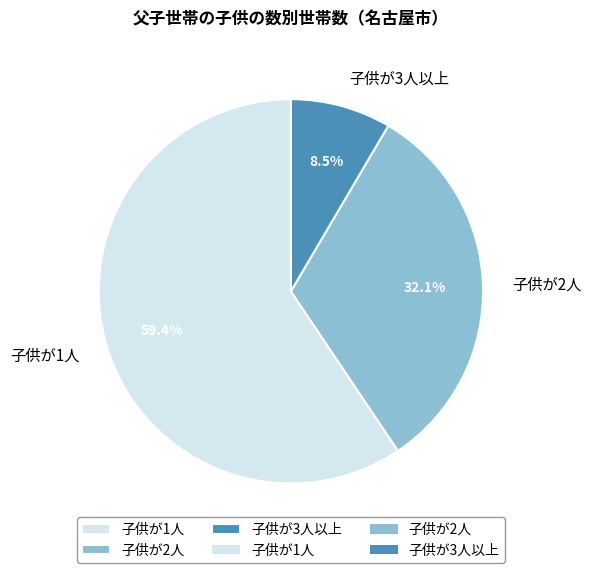

How many slices are in this pie chart?

3